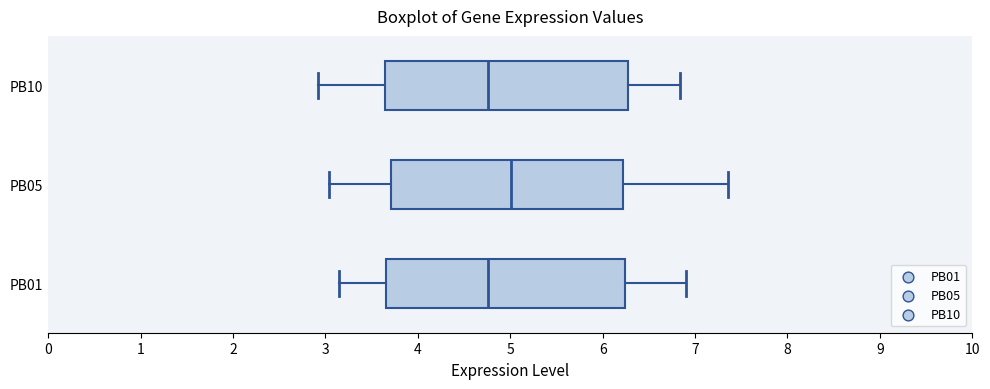

Where does the left whisker of the box for PB05 end on the x-axis? The values are not printed on the chart, so give them approximately, as read against the axis.

3.0